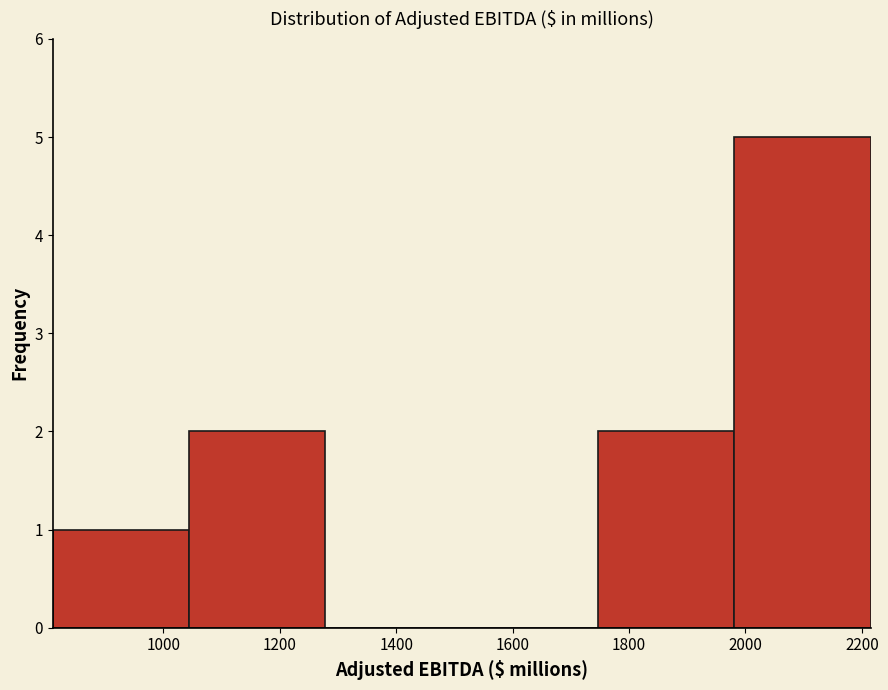

Which range on the x-axis has the tallest bar?

1980 to 2220